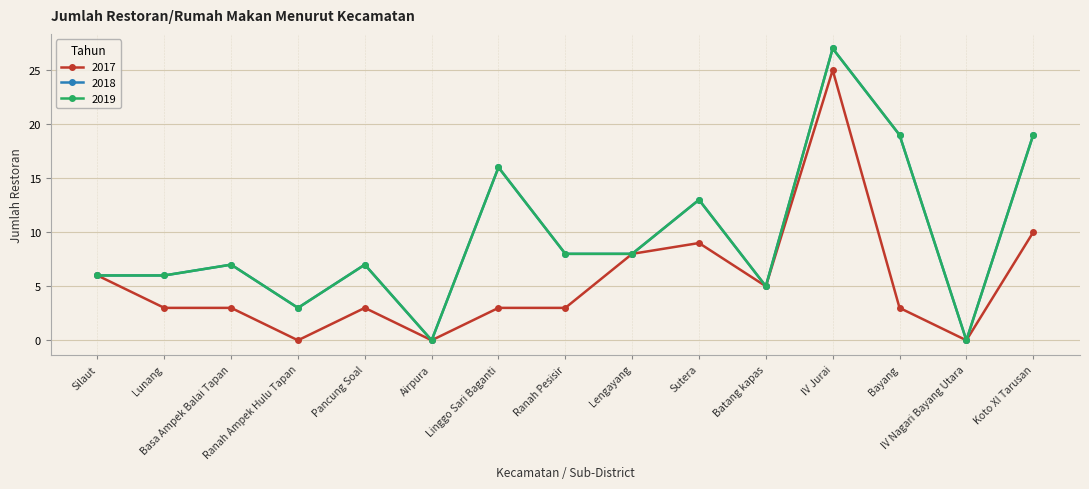

True or false: 2019 and 2017 intersect in this chart.

False